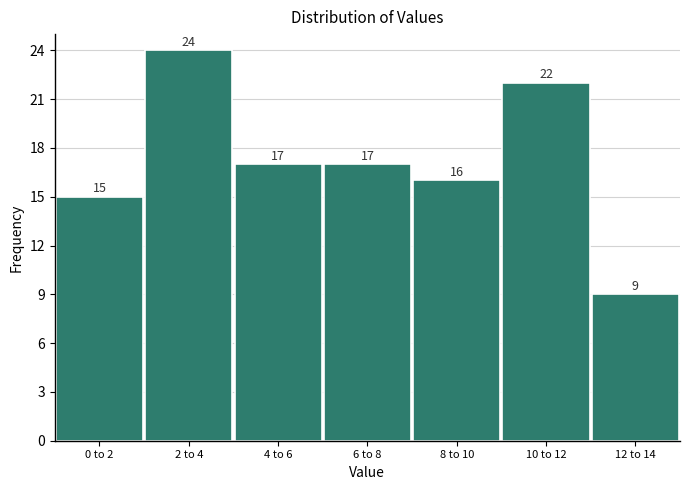

Reading right to left, list all the values displayed in this chart.

12 to 14=9	10 to 12=22	8 to 10=16	6 to 8=17	4 to 6=17	2 to 4=24	0 to 2=15